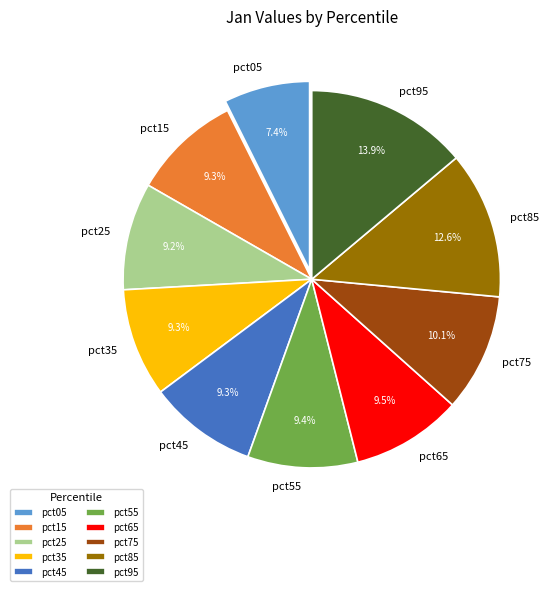

Which category has the smallest portion of the pie?

pct05